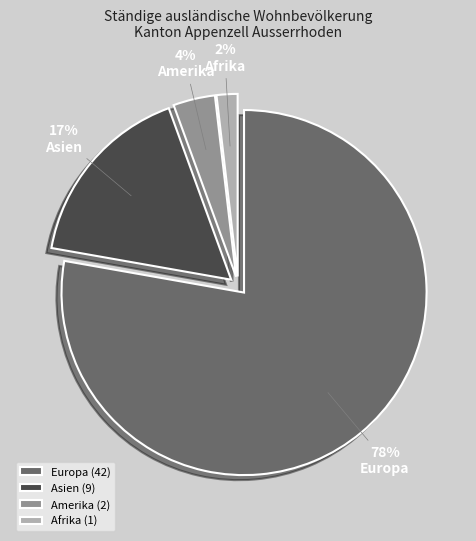

To the nearest percent, what portion does Amerika represent?

4%